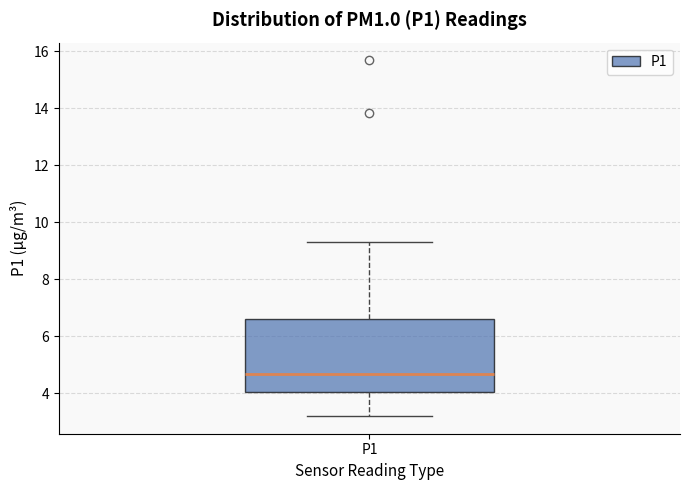

Where does the upper whisker of the box for P1 end on the y-axis? The values are not printed on the chart, so give them approximately, as read against the axis.

9.4